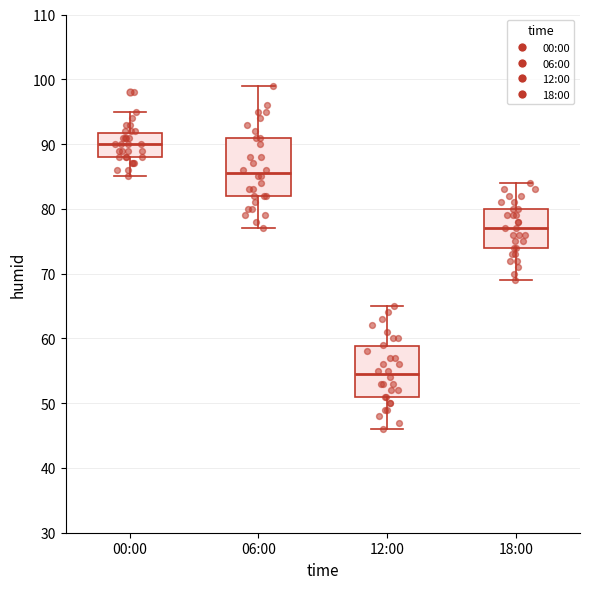

Where does the lower whisker of the box for 18:00 end on the y-axis? The values are not printed on the chart, so give them approximately, as read against the axis.

69